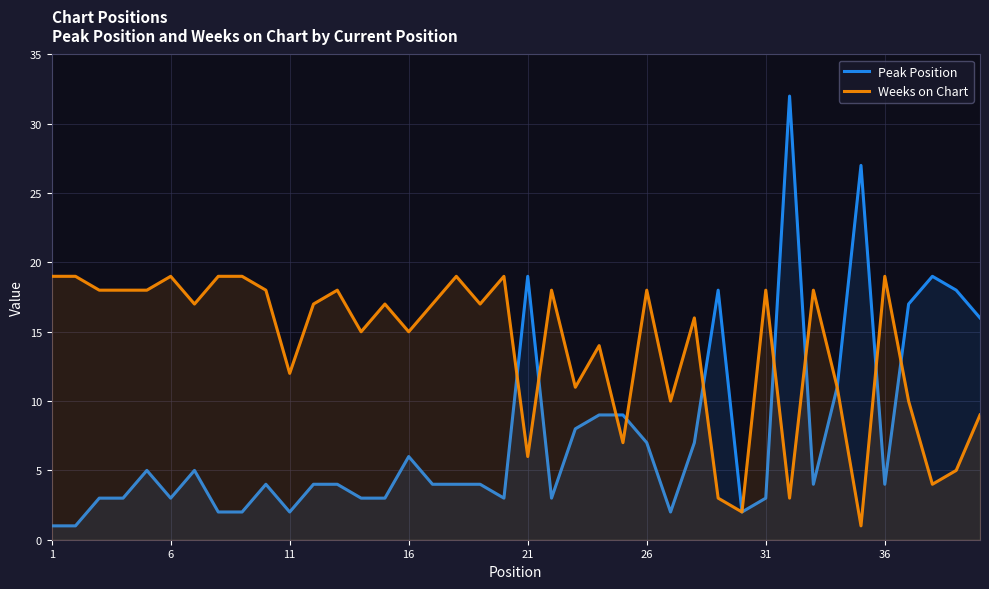

At how many categories does at least one series exceed 31?

1